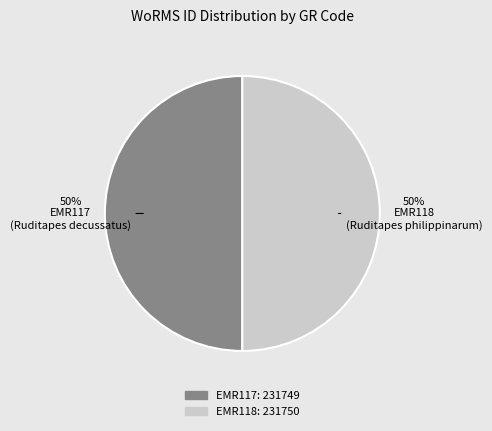

Approximately how many times larger is the value at EMR118 compared to EMR117?

1.0